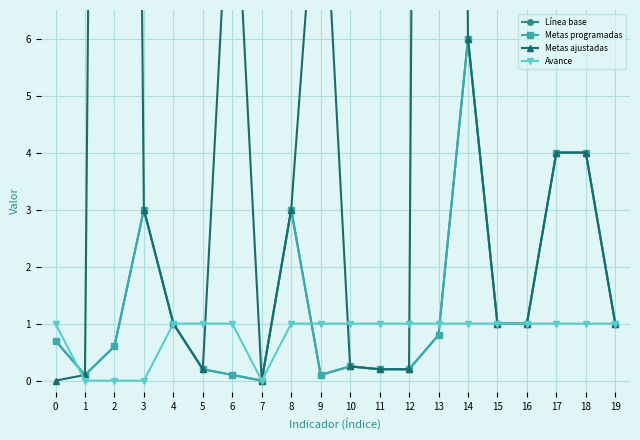

At which label does Línea base reach its peak?

14